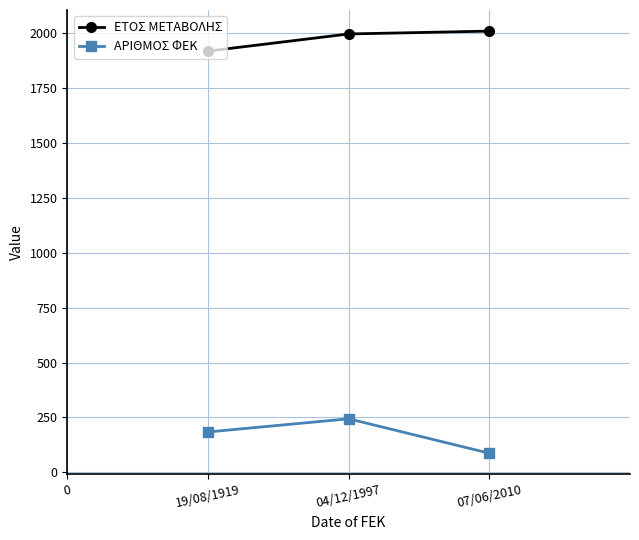

What is the maximum value shown in the chart?

2010